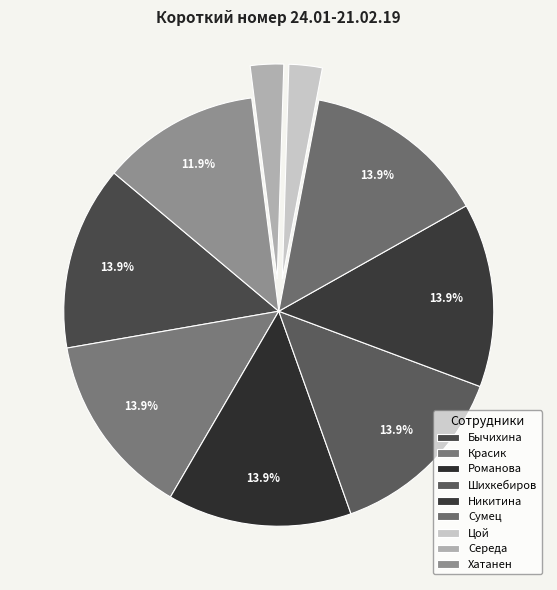

To the nearest percent, what is the average slice percentage?

11%